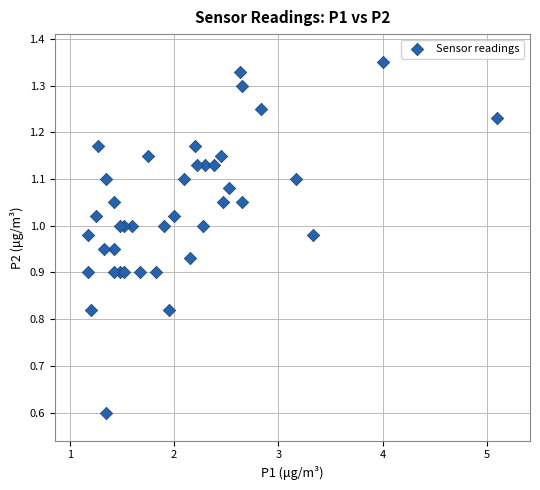

What Y value in the scatter plot is closest to 0?

0.6